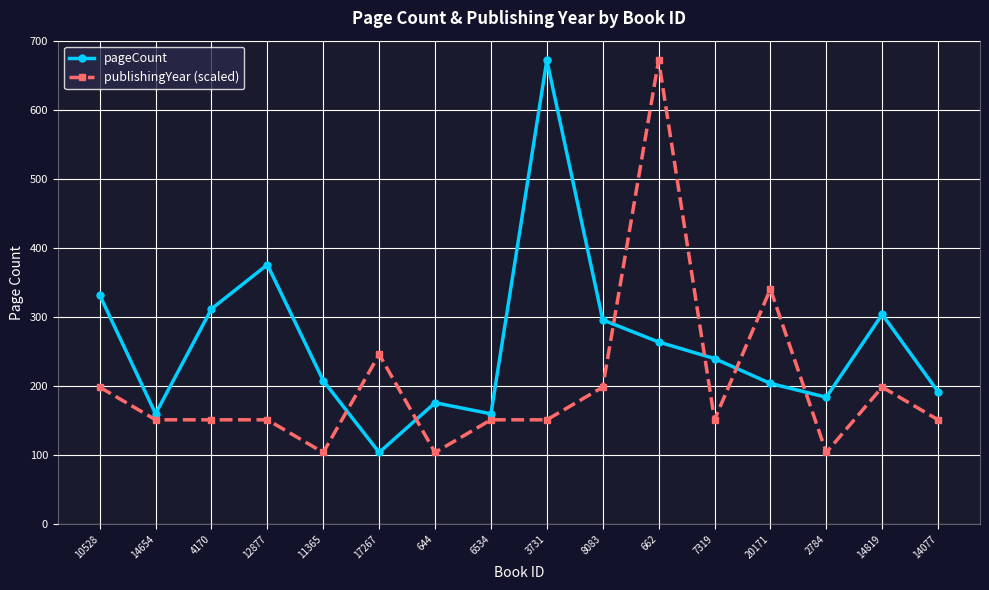

Where is the first local minimum for pageCount?

14654